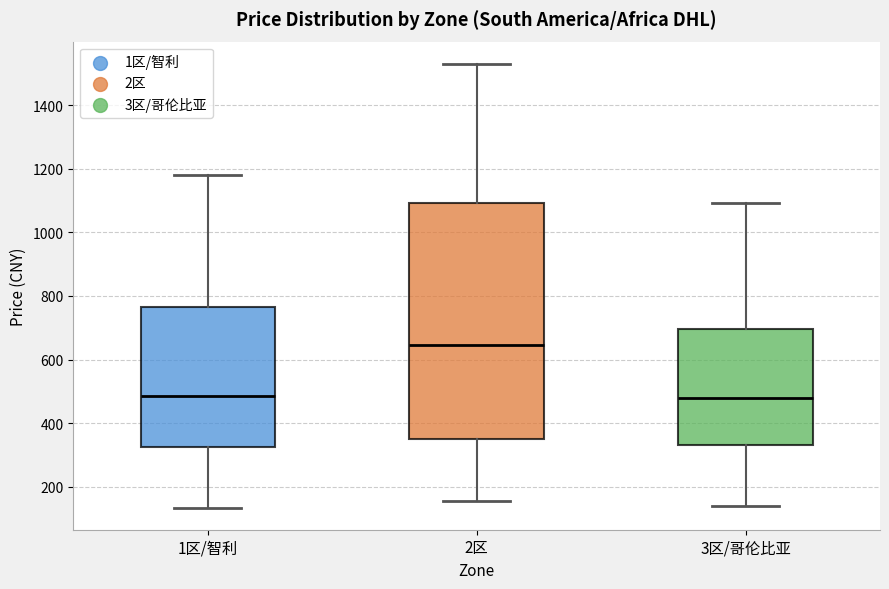

Where does the lower whisker of the box for 1区/智利 end on the y-axis? The values are not printed on the chart, so give them approximately, as read against the axis.

140